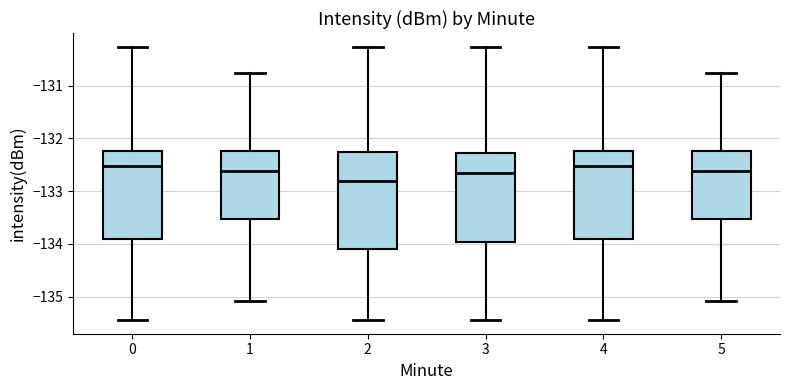

Where does the lower whisker of the box at x = 0 end on the y-axis? The values are not printed on the chart, so give them approximately, as read against the axis.

-135.4